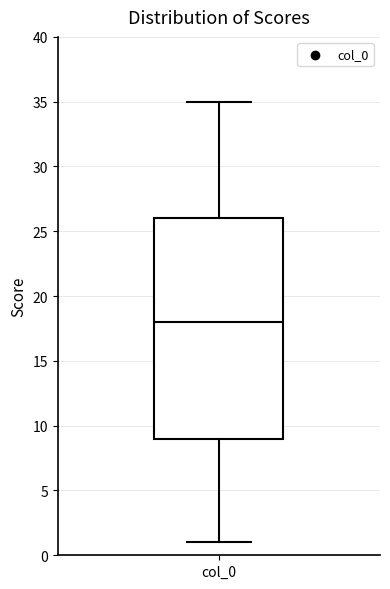

Transcribe this box plot: give where the median line is, the range the box spans, and where the two whiskers end, as read against the y-axis. The values are not printed on the chart, so give them approximately, as read against the axis.

median 18, box 9 to 26, whiskers 1 to 35